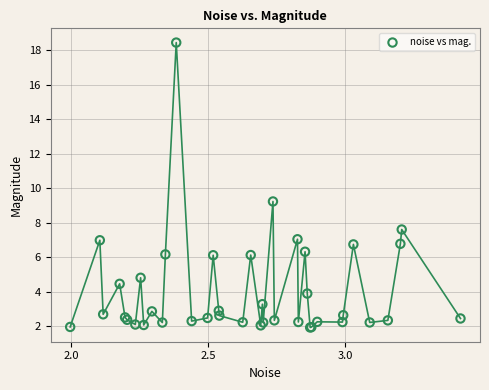

What Y value in the scatter plot is closest to 10?

9.2